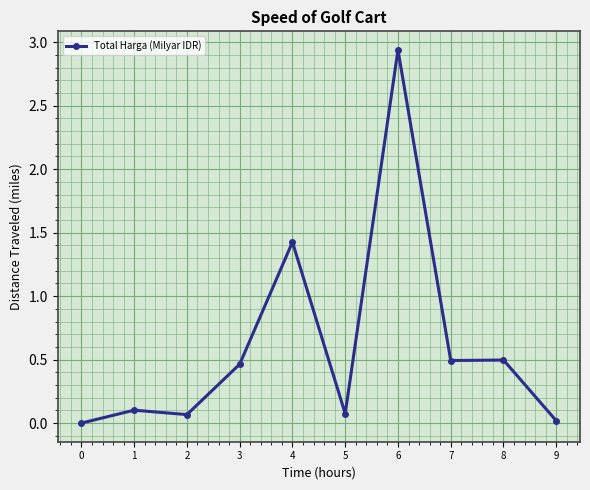

Is it true that the value at 1 is 0.1?

True